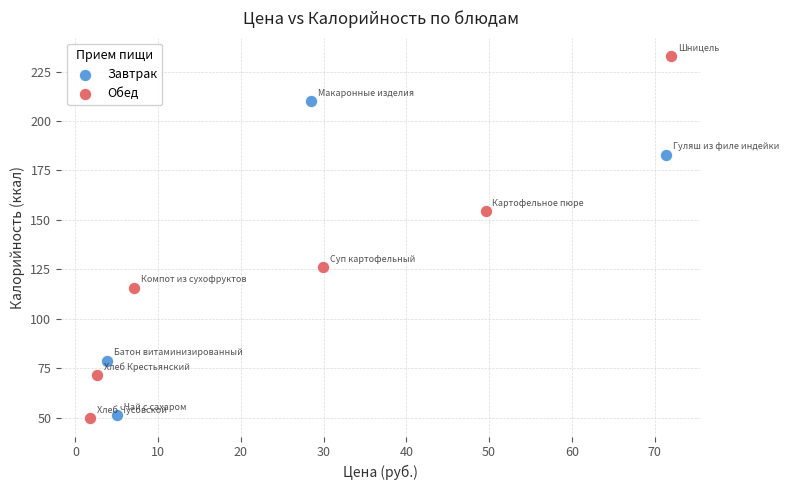

What are all the series names shown in the legend?

Завтрак, Обед